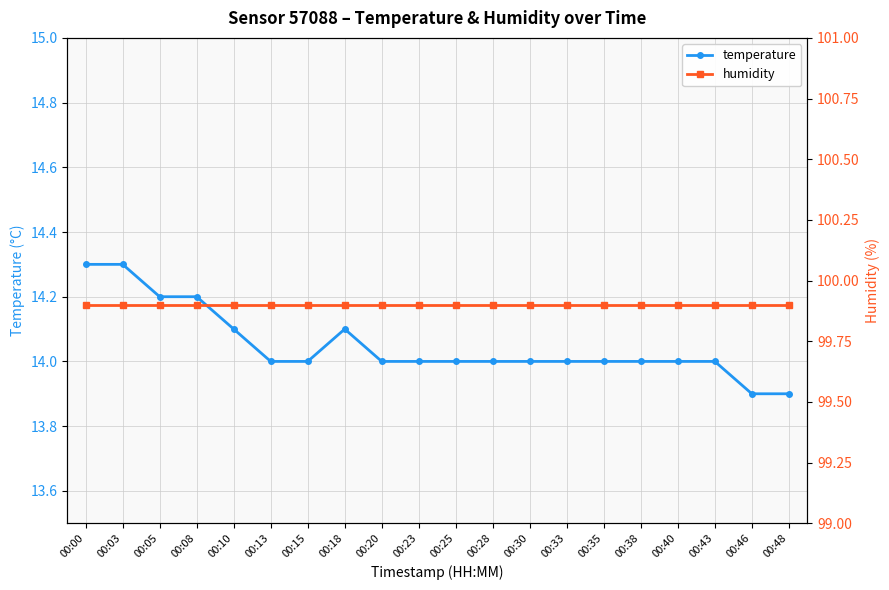

Rank the series at 00:48 from lowest to highest value.

temperature, humidity